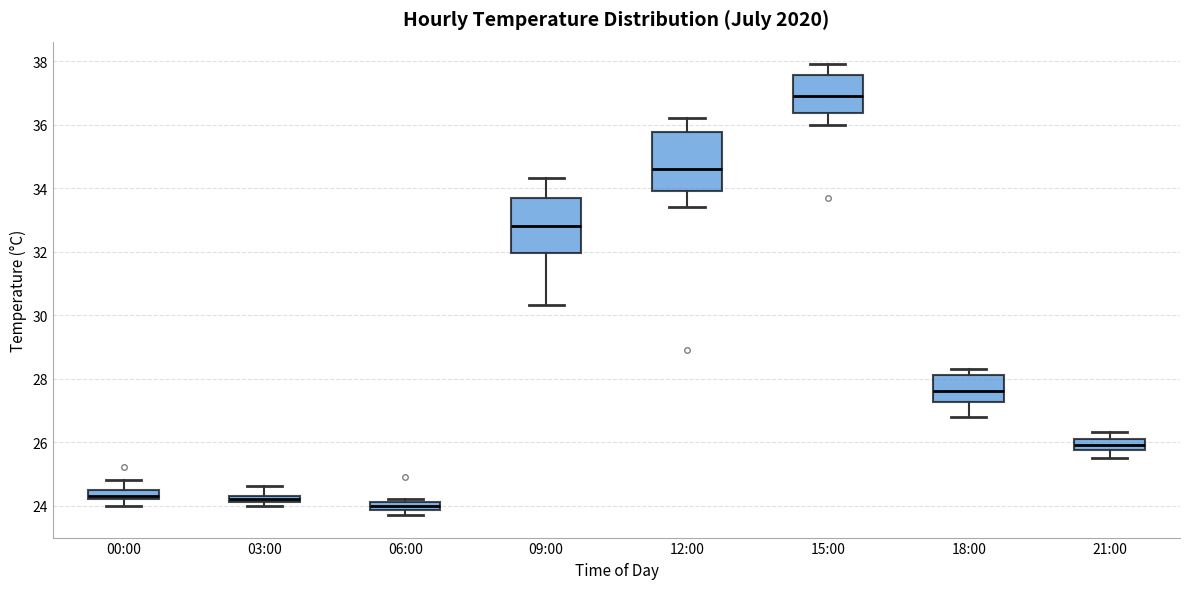

Where does the median line of the box for 06:00 sit on the y-axis? The values are not printed on the chart, so give them approximately, as read against the axis.

24.0